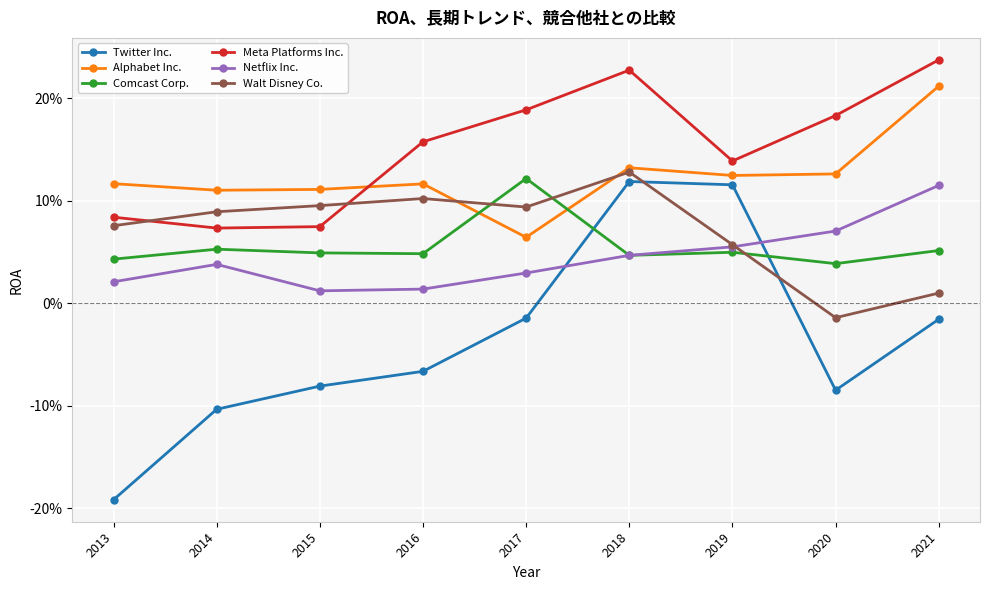

At how many categories does at least one series exceed 0?

9